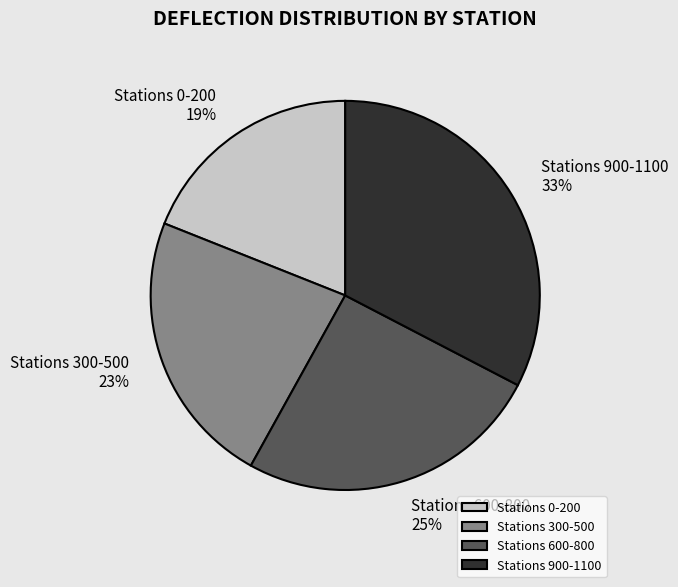

Rank the categories by value from lowest to highest.

Stations 0-200, Stations 300-500, Stations 600-800, Stations 900-1100